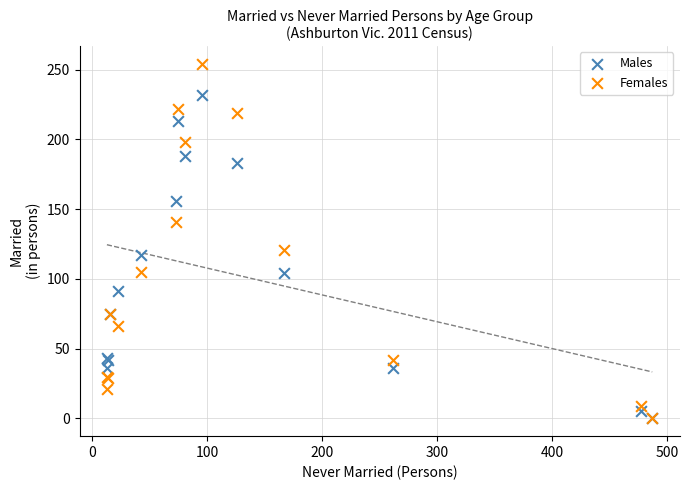

Which series reaches the maximum Y coordinate?

Females